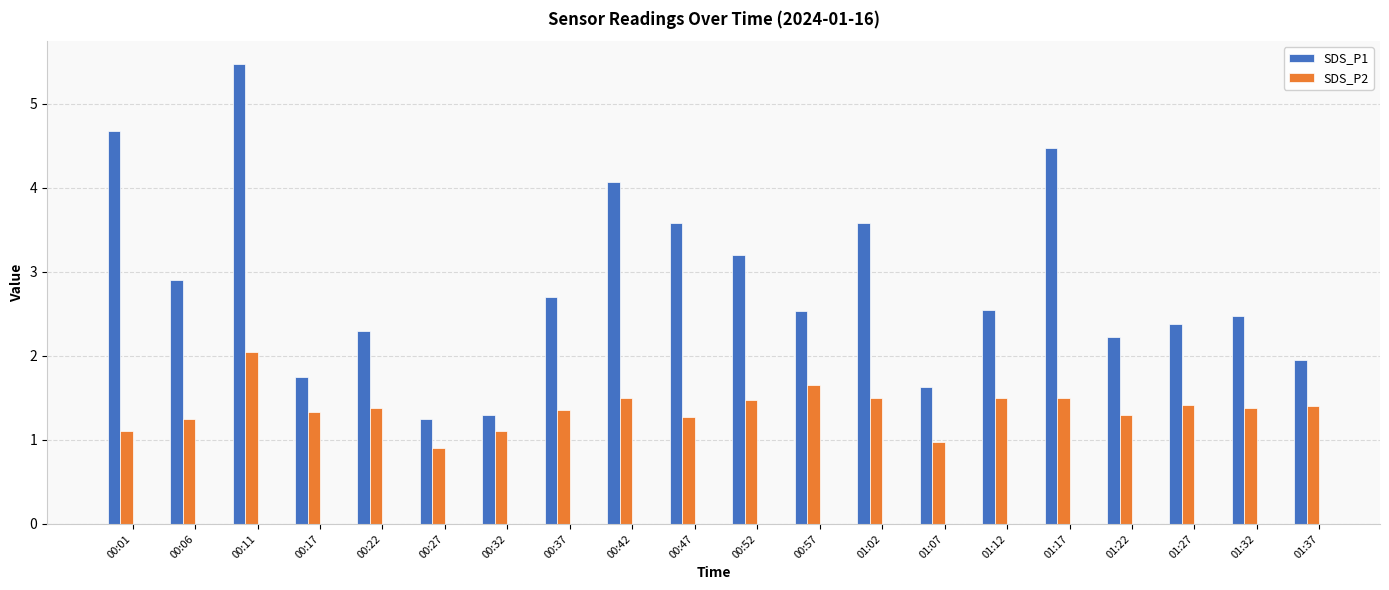

What is the value of the SDS_P2 bar at the 17th from the left?

1.3